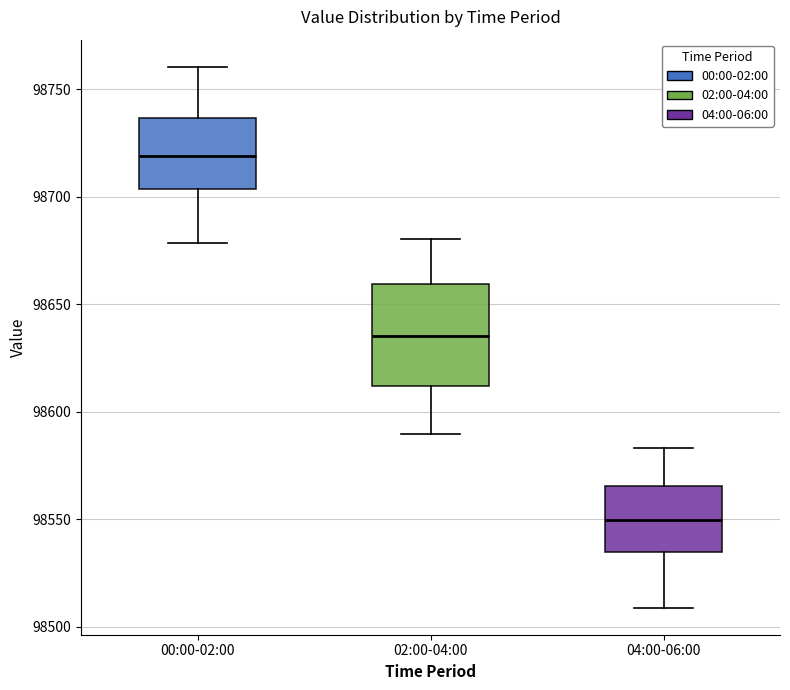

Where is the lower edge of the box for 04:00-06:00 on the y-axis? The values are not printed on the chart, so give them approximately, as read against the axis.

98535